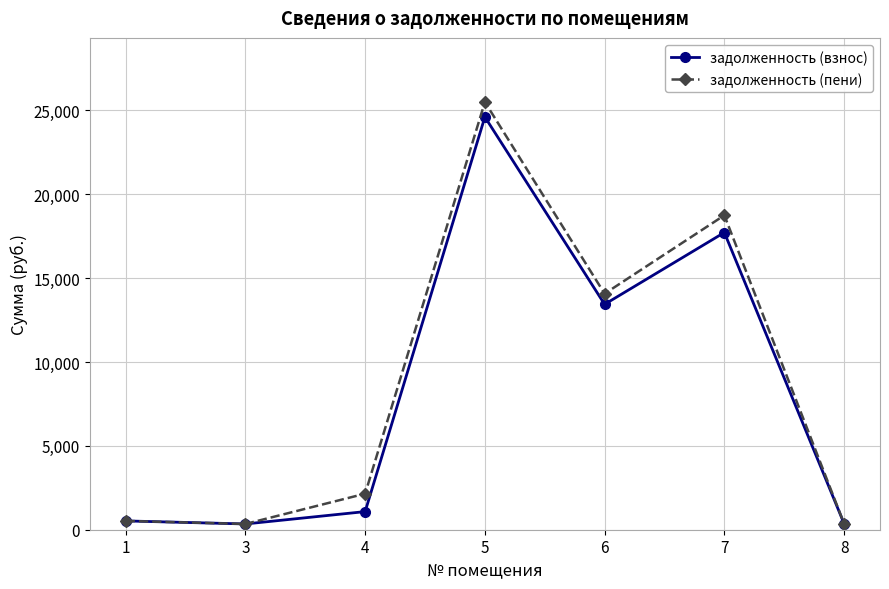

Does the chart have visible grid lines?

Yes